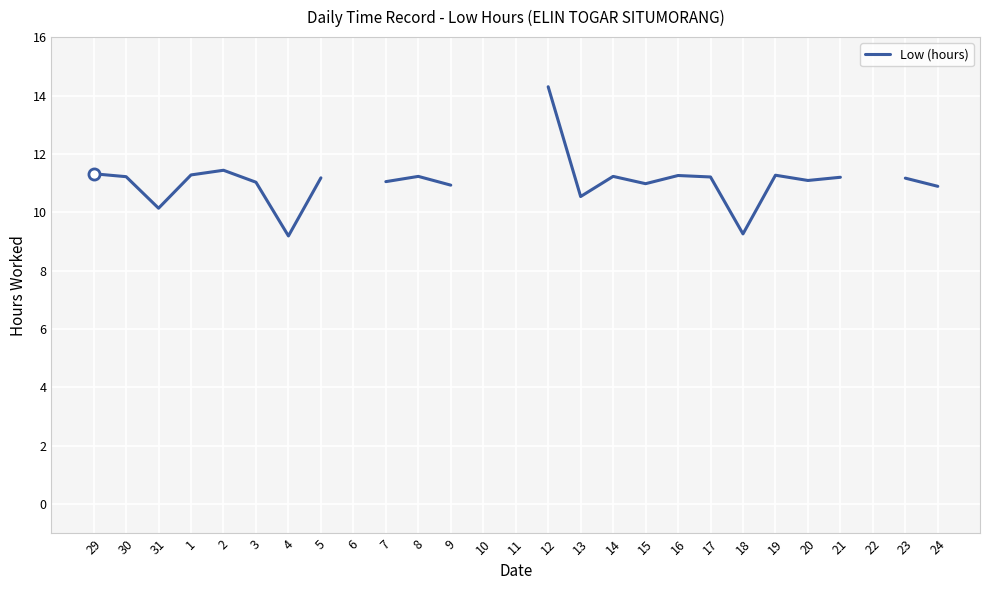

How many interior local valleys (lower than both neighbors) does the data have?

6